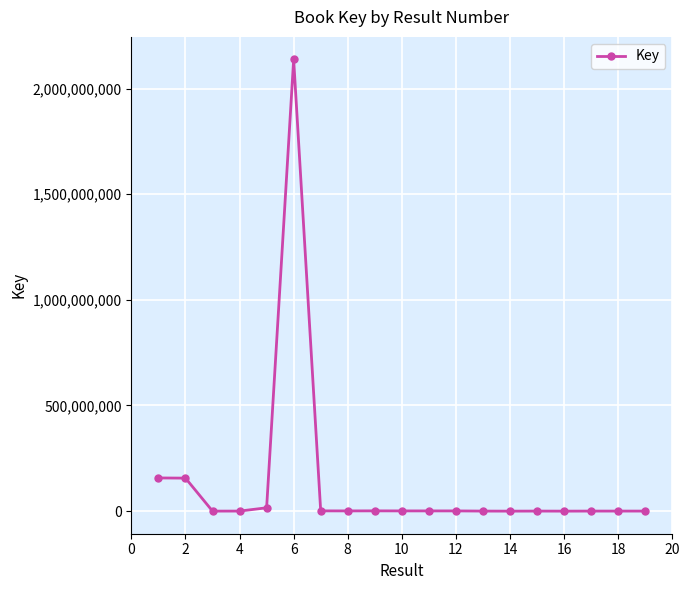

What is the sum of all values?

2475553102